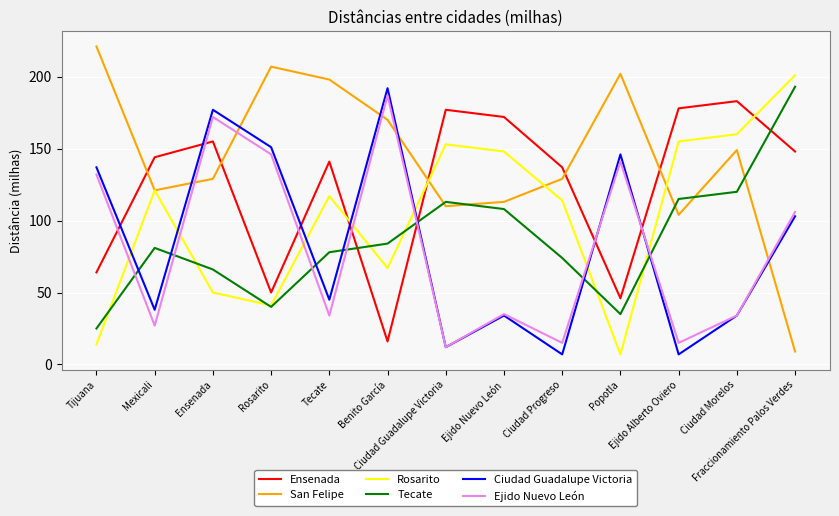

Reading left to right, transcribe all the data shown in this chart.

Ensenada: 64	144	155	50	141	16	177	172	137	46	178	183	148
San Felipe: 221	121	129	207	198	170	110	113	129	202	104	149	9
Rosarito: 14	121	50	41	117	67	153	148	114	7	155	160	201
Tecate: 25	81	66	40	78	84	113	108	74	35	115	120	193
Ciudad Guadalupe Victoria: 137	38	177	151	45	192	12	34	7	146	7	34	103
Ejido Nuevo León: 132	27	172	146	34	187	12	35	15	141	15	34	106